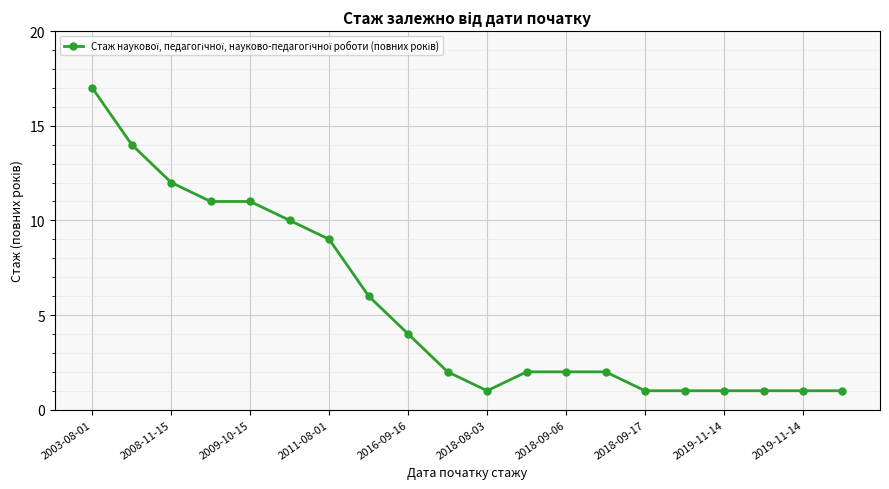

How many series are shown in this chart?

1